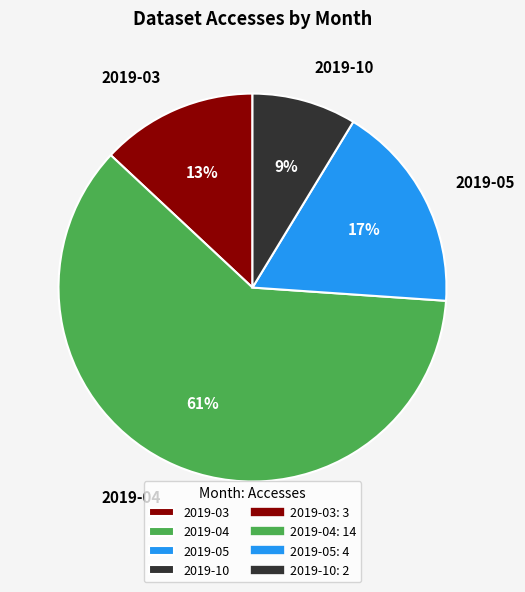

Is there a majority slice in this chart?

Yes